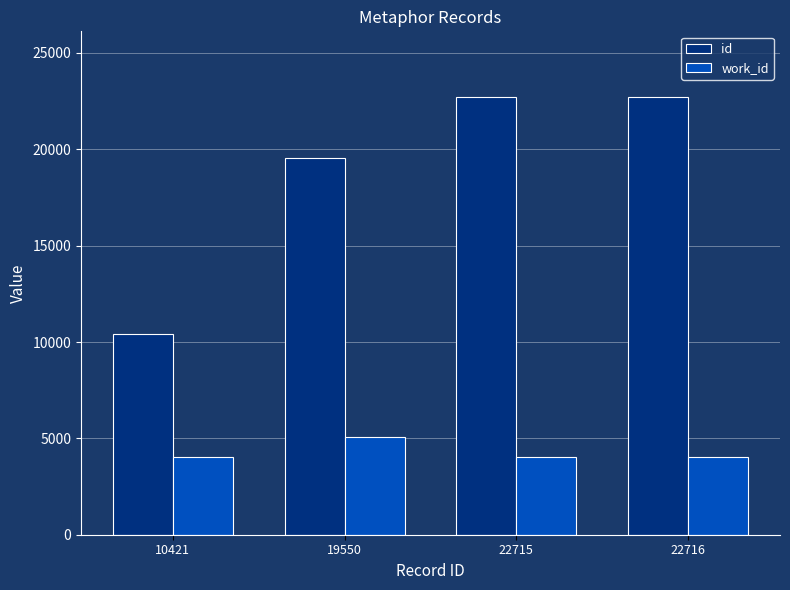

What is the total value across all series at 22716?

26740